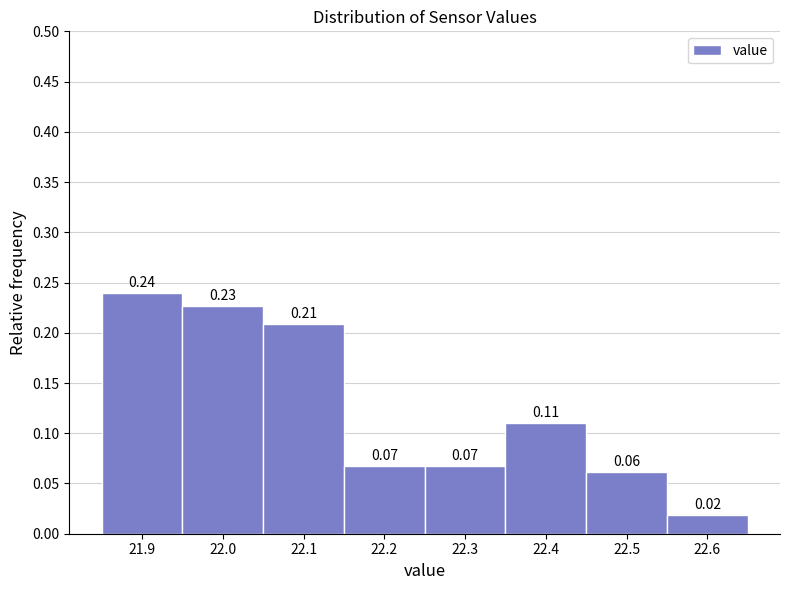

Which range on the x-axis has the tallest bar?

21.85 to 21.95